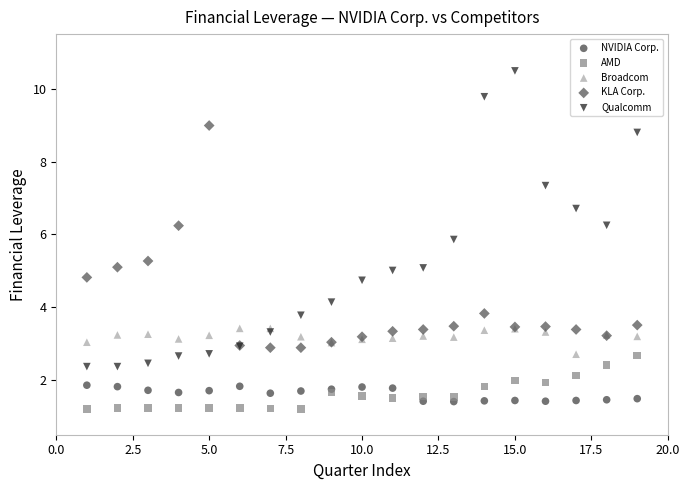

Which series contains the highest Y value?

Qualcomm